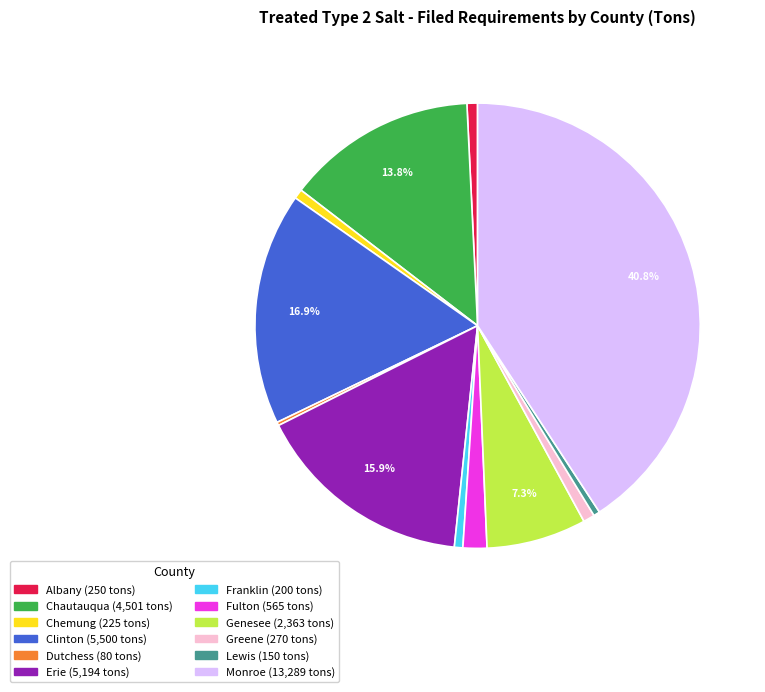

Is there a majority slice in this chart?

No